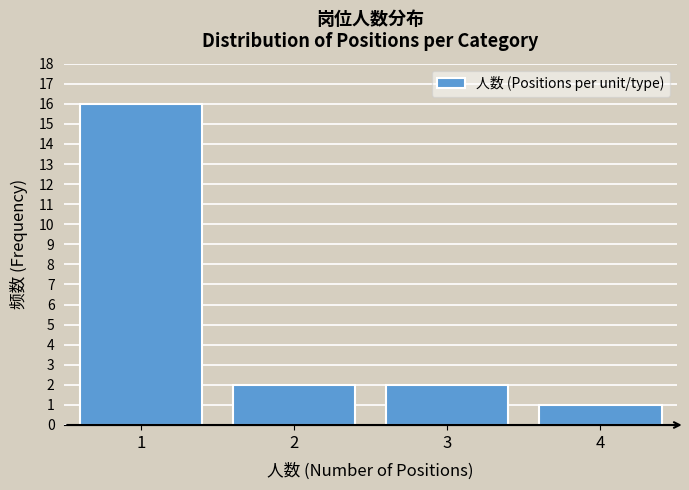

Reading left to right, what are all the values shown in this chart?

1=16	2=2	3=2	4=1